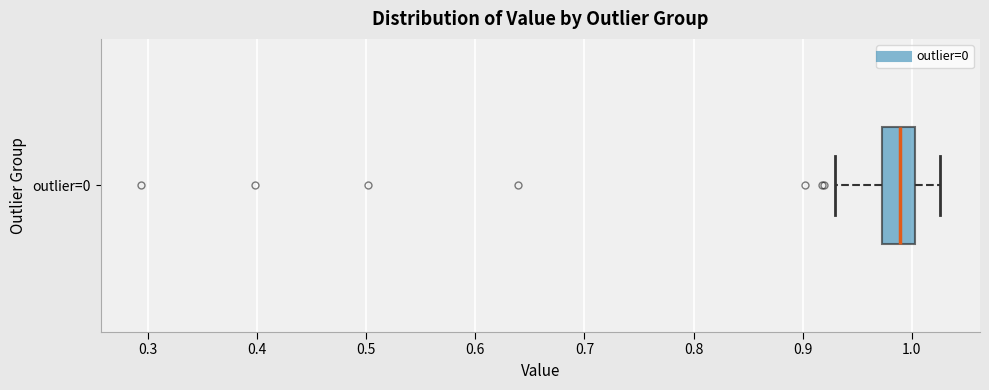

Transcribe this box plot: give where the median line is, the range the box spans, and where the two whiskers end, as read against the x-axis. The values are not printed on the chart, so give them approximately, as read against the axis.

median 0.99, box 0.97 to 1.00, whiskers 0.93 to 1.03